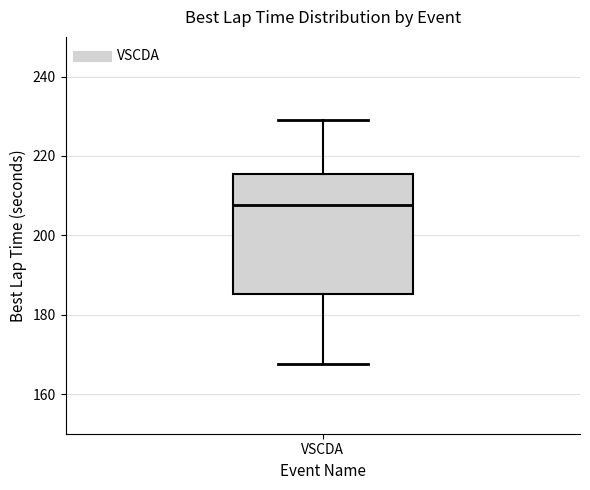

Transcribe this box plot: give where the median line is, the range the box spans, and where the two whiskers end, as read against the y-axis. The values are not printed on the chart, so give them approximately, as read against the axis.

median 208, box 186 to 216, whiskers 168 to 228